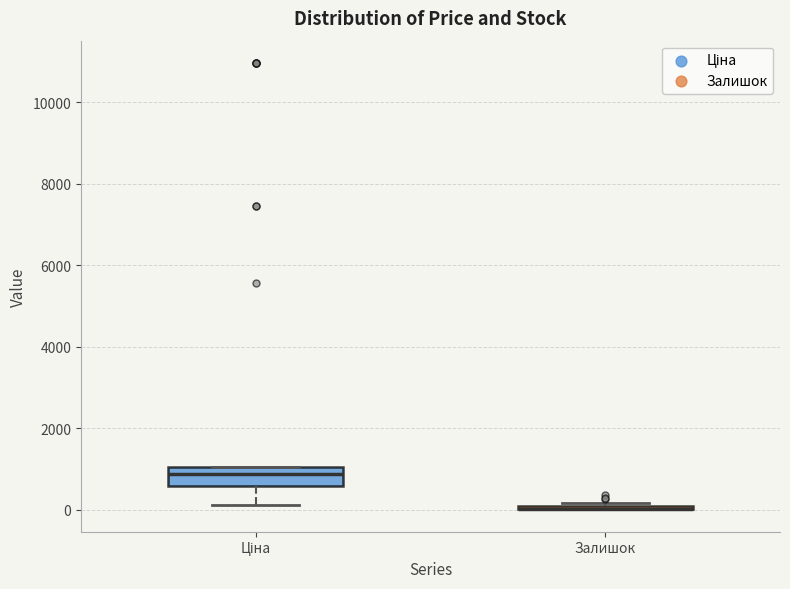

Reading left to right, read every box against the y-axis: the position of its median line, the range the box covers, and the ends of its whiskers. The values are not printed on the chart, so give them approximately, as read against the axis.

Ціна: median 800, box 600 to 1000, whiskers 200 to 1000
Залишок: box collapsed to a line at 0, whiskers 0 to 200